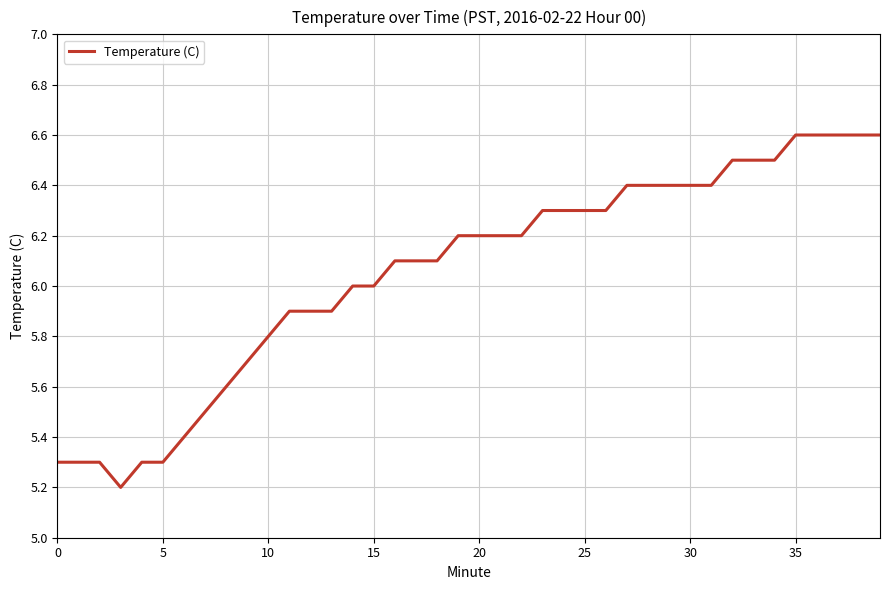

What is the difference between the maximum and minimum values?

1.4